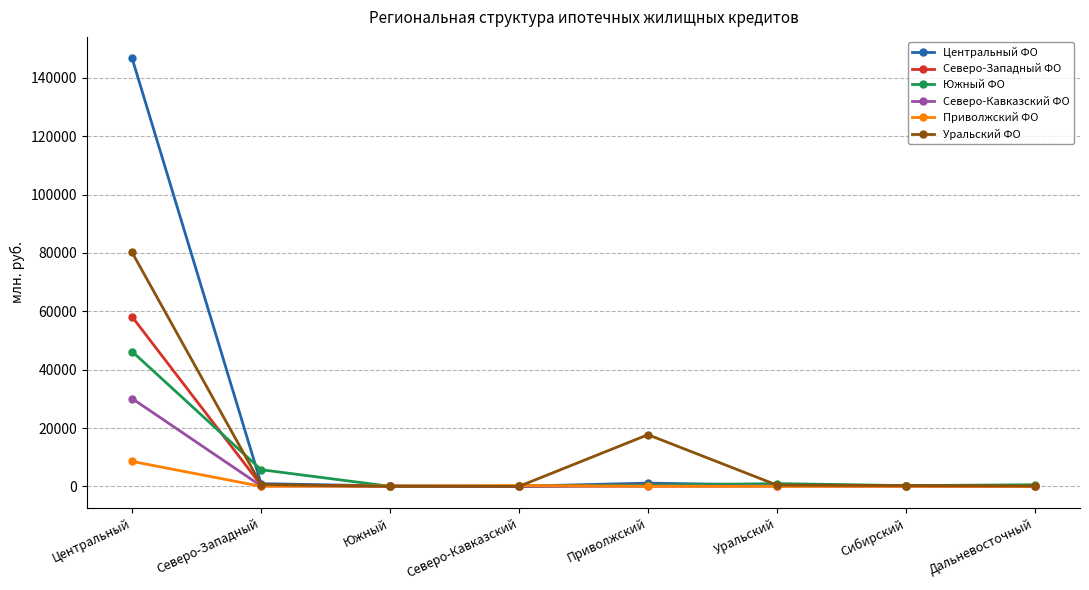

What is the total value across all series at Уральский?

2212